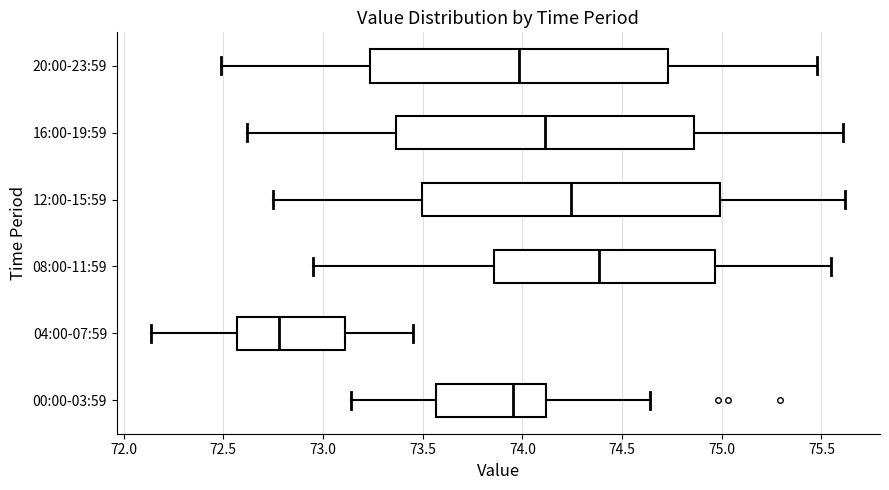

Reading bottom to top, transcribe this box plot: for each box, give where its median line is, the range the box spans, and where its two whiskers end, as read against the x-axis. The values are not printed on the chart, so give them approximately, as read against the axis.

00:00-03:59: median 73.95, box 73.55 to 74.10, whiskers 73.15 to 74.65
04:00-07:59: median 72.80, box 72.55 to 73.10, whiskers 72.15 to 73.45
08:00-11:59: median 74.40, box 73.85 to 74.95, whiskers 72.95 to 75.55
12:00-15:59: median 74.25, box 73.50 to 75.00, whiskers 72.75 to 75.60
16:00-19:59: median 74.10, box 73.35 to 74.85, whiskers 72.60 to 75.60
20:00-23:59: median 74.00, box 73.25 to 74.75, whiskers 72.50 to 75.50